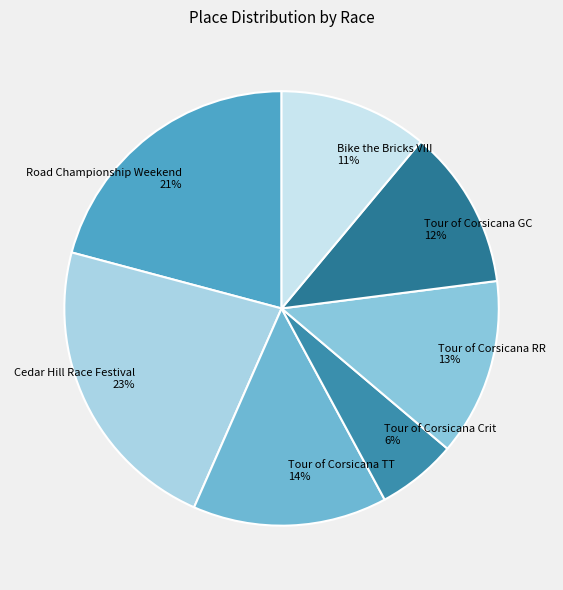

Does Bike the Bricks VIII account for over 50% of the chart?

No